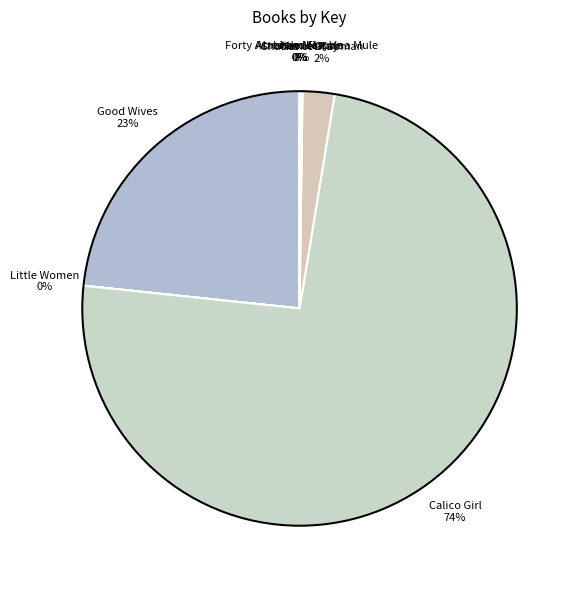

To the nearest percent, what is the average slice percentage?

12%